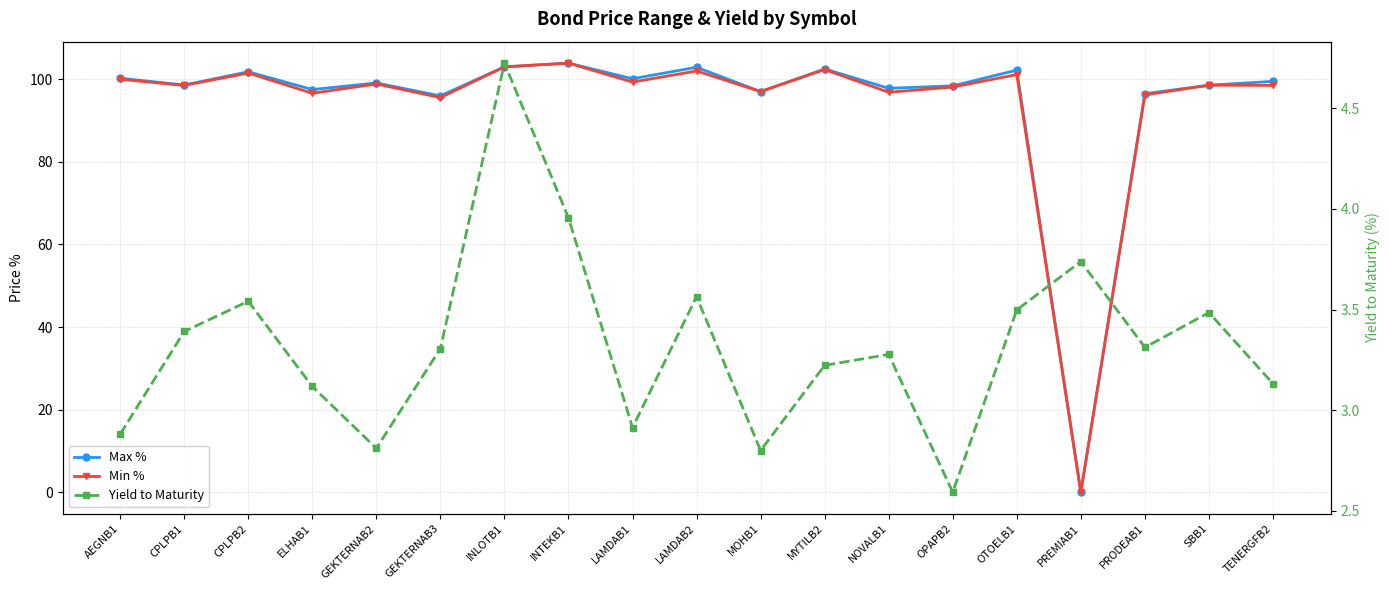

Read the Min % value at MOHB1.

97.0